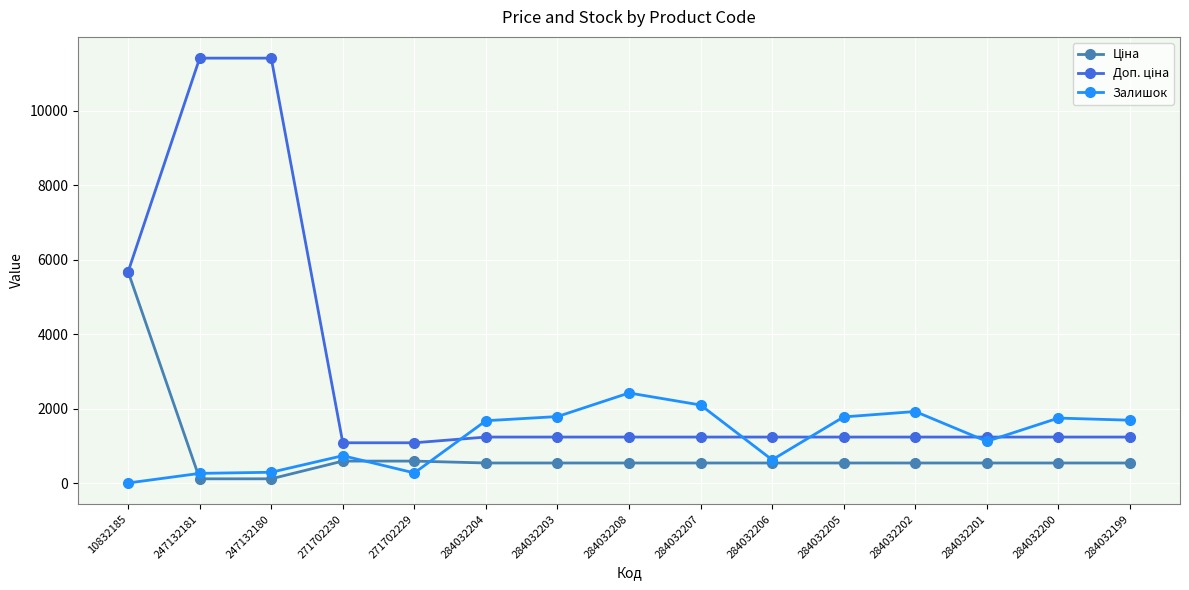

What is the total value across all series at 284032200?

3519.4